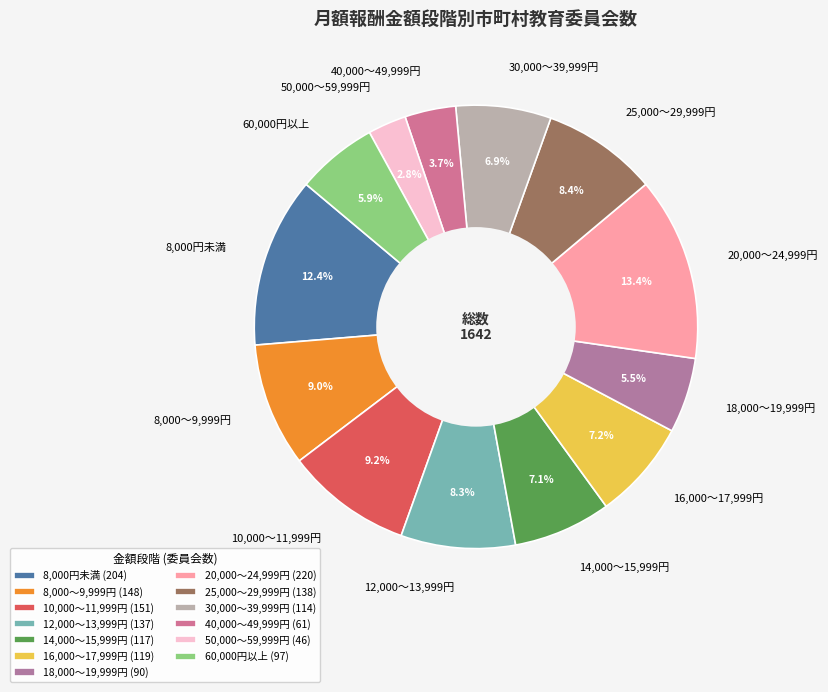

To the nearest percent, what is the difference between the largest and smallest slice percentages?

11%